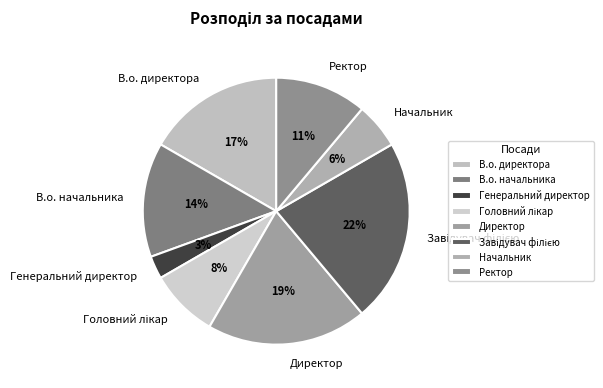

True or false: В.о. директора accounts for 17% of the total.

True